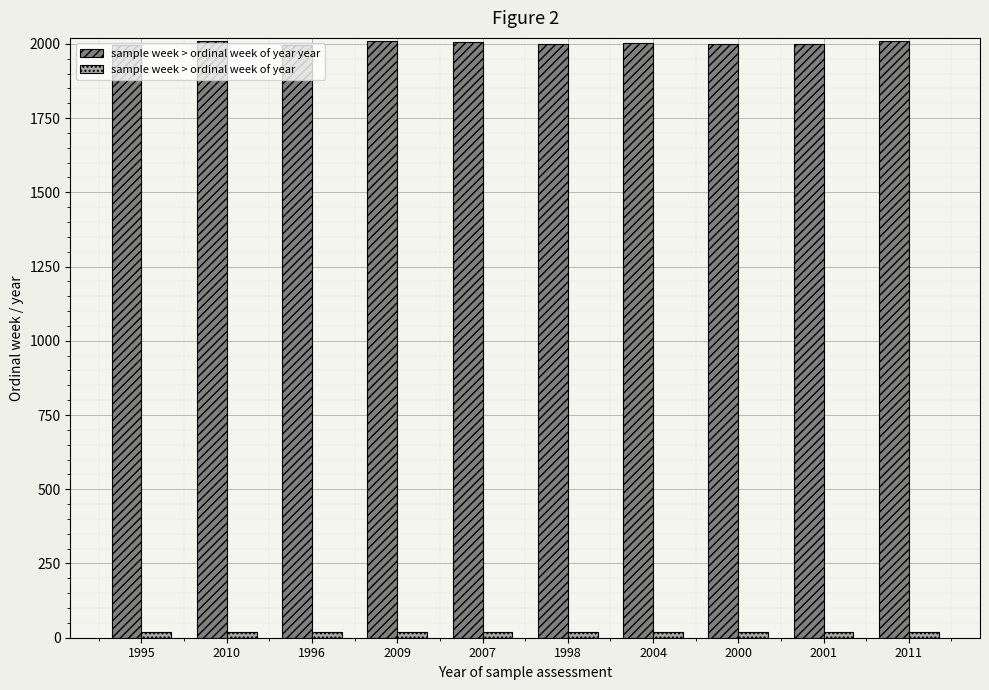

At how many categories does at least one series exceed 545?

10